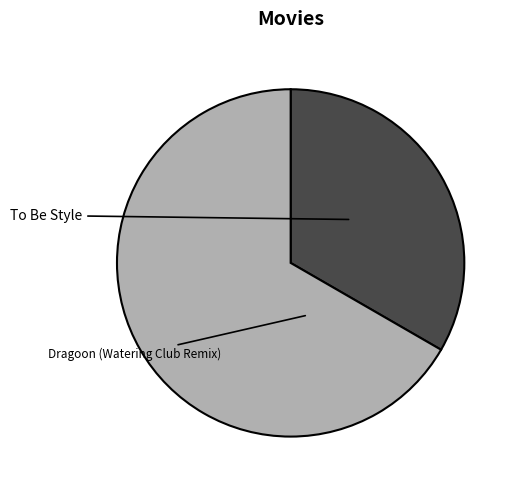

Rank the categories by value from highest to lowest.

Dragoon (Watering Club Remix), To Be Style